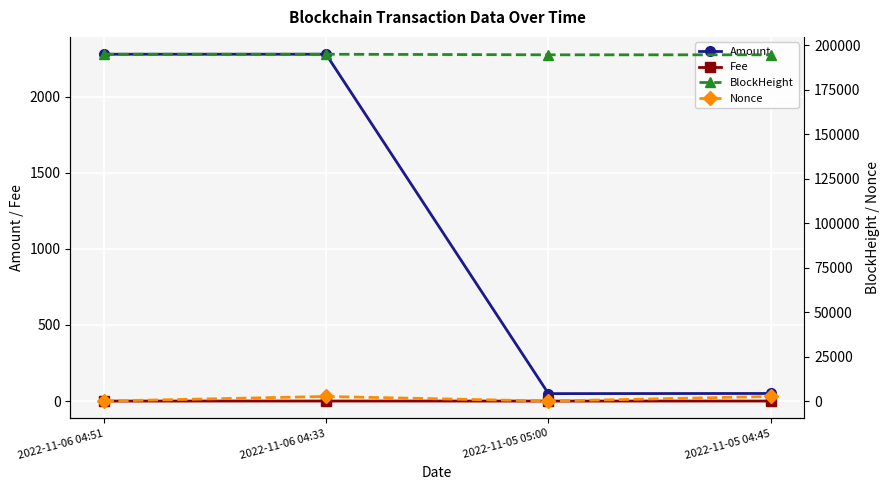

What is the label of the 4th point from the right?

2022-11-06 04:51